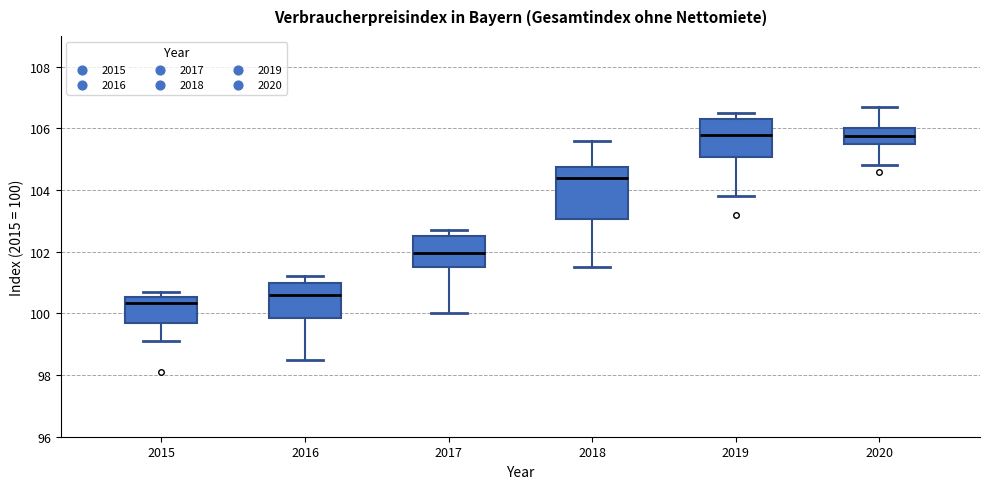

Reading left to right, read every box against the y-axis: the position of its median line, the range the box covers, and the ends of its whiskers. The values are not printed on the chart, so give them approximately, as read against the axis.

2015: median 100.4, box 99.6 to 100.6, whiskers 99.2 to 100.8
2016: median 100.6, box 99.8 to 101.0, whiskers 98.6 to 101.2
2017: median 102.0, box 101.6 to 102.6, whiskers 100.0 to 102.8
2018: median 104.4, box 103.0 to 104.8, whiskers 101.6 to 105.6
2019: median 105.8, box 105.0 to 106.4, whiskers 103.8 to 106.6
2020: median 105.8, box 105.6 to 106.0, whiskers 104.8 to 106.8